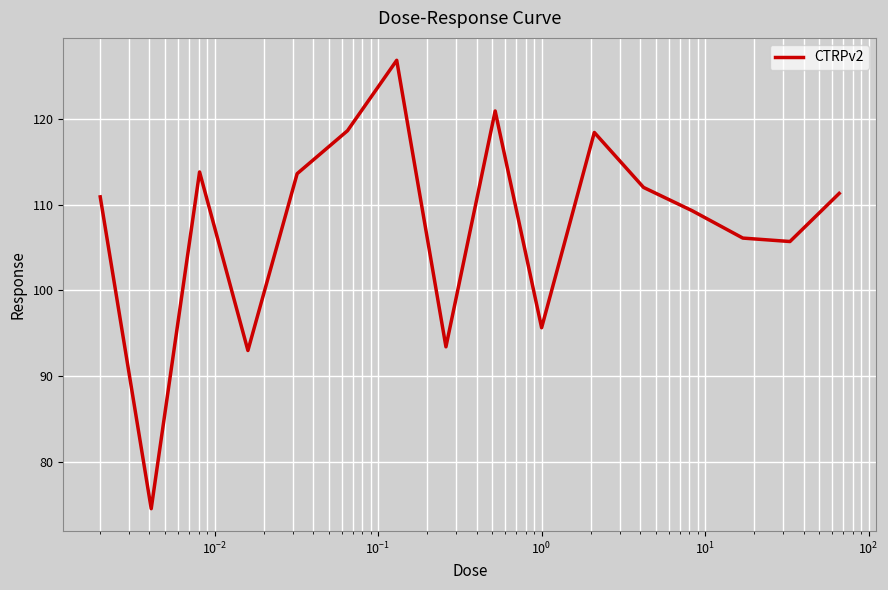

What is the difference between the maximum and minimum values?

52.2